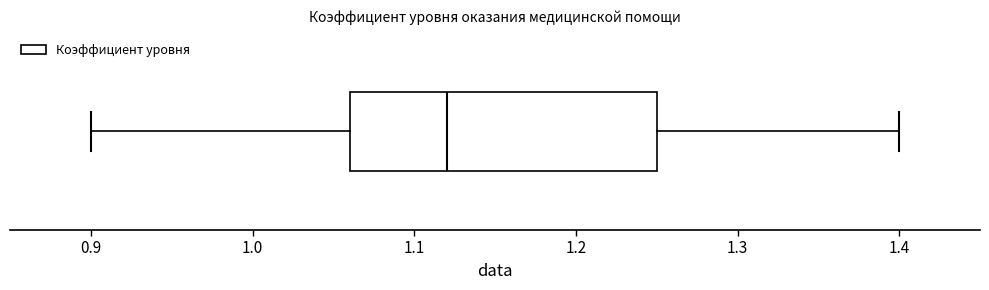

Transcribe this box plot: give where the median line is, the range the box spans, and where the two whiskers end, as read against the x-axis. The values are not printed on the chart, so give them approximately, as read against the axis.

median 1.12, box 1.06 to 1.25, whiskers 0.90 to 1.40